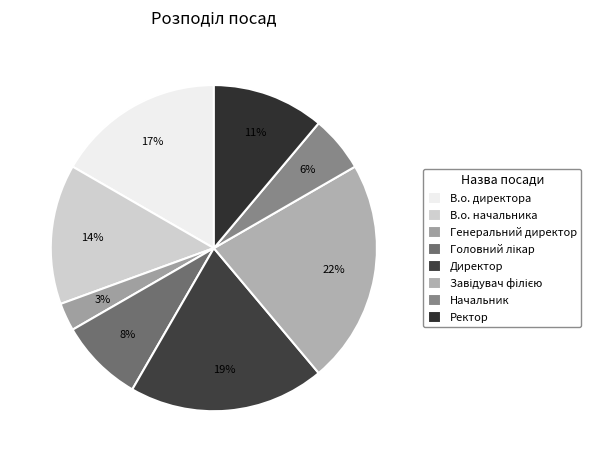

How many slices are in this pie chart?

8